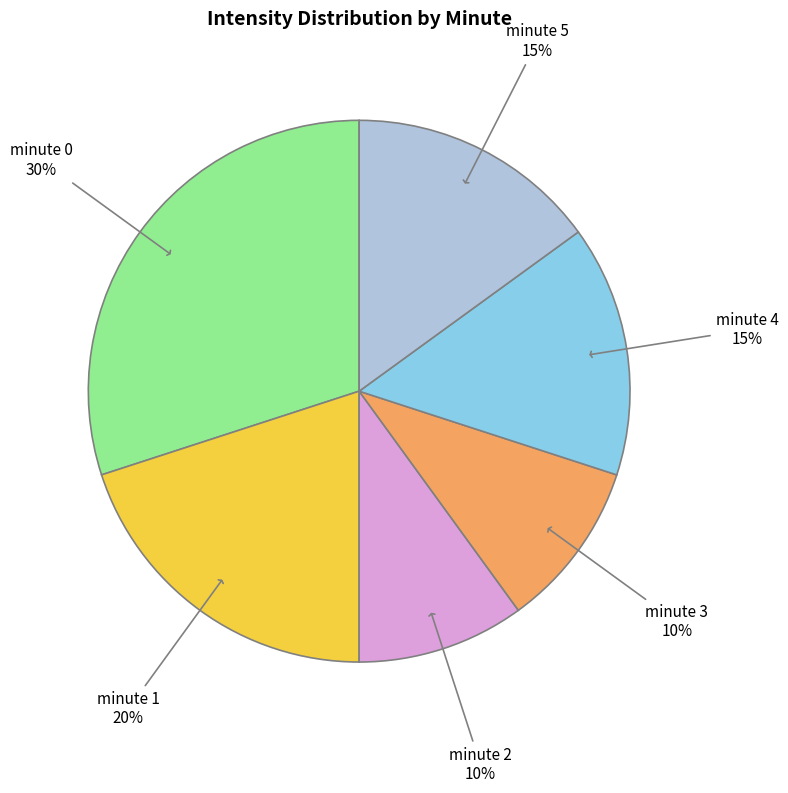

To the nearest percent, what is the difference between the largest and smallest slice percentages?

20%